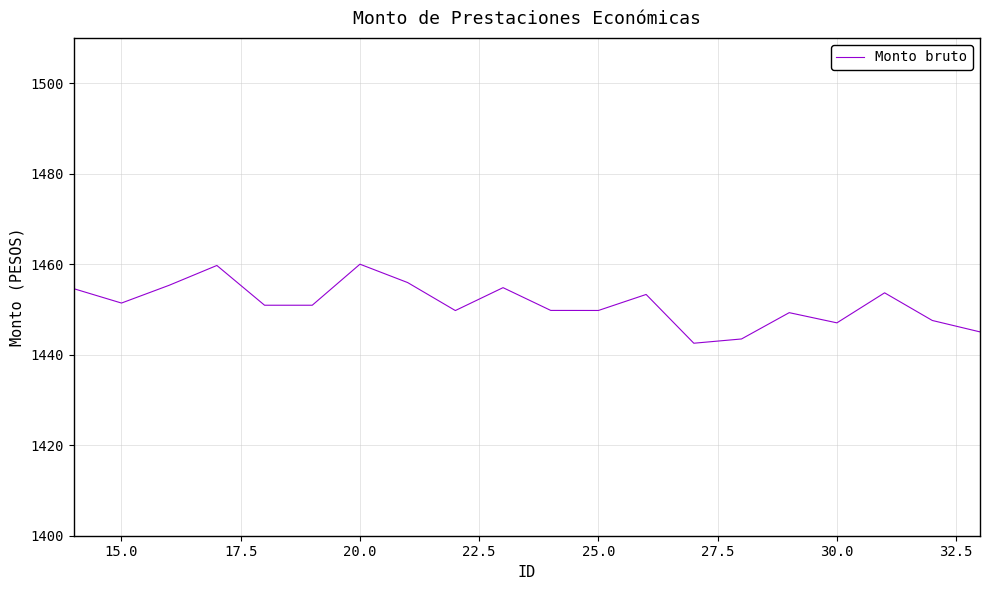

What is the difference between the maximum and minimum values?

17.5